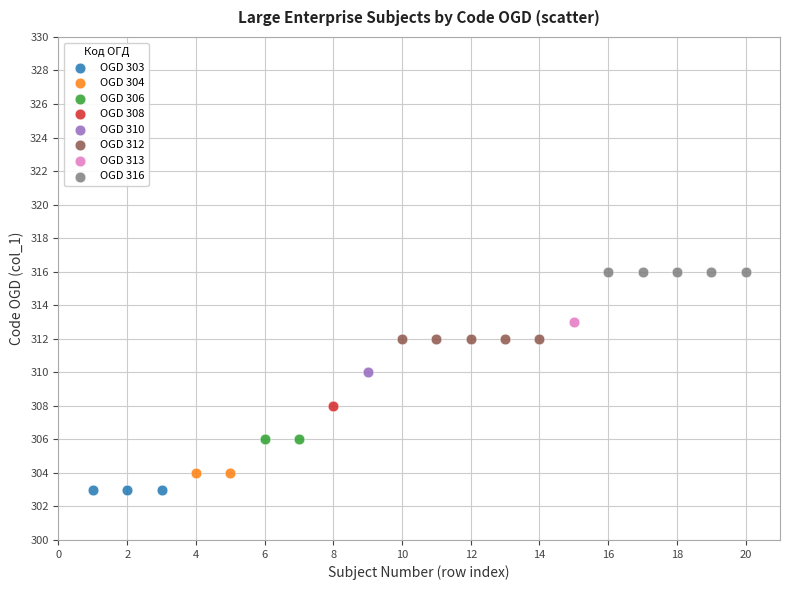

What are all the series names shown in the legend?

OGD 303, OGD 304, OGD 306, OGD 308, OGD 310, OGD 312, OGD 313, OGD 316